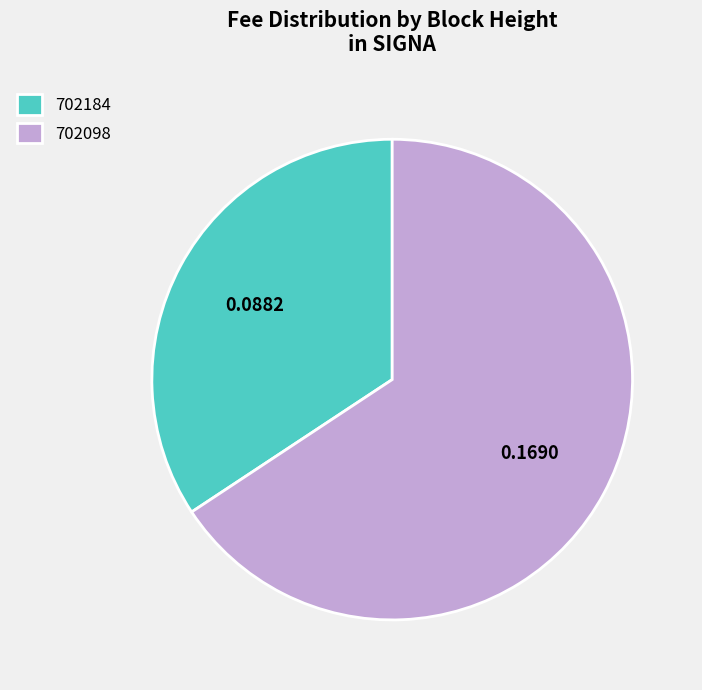

What is the largest slice in the pie chart?

702098